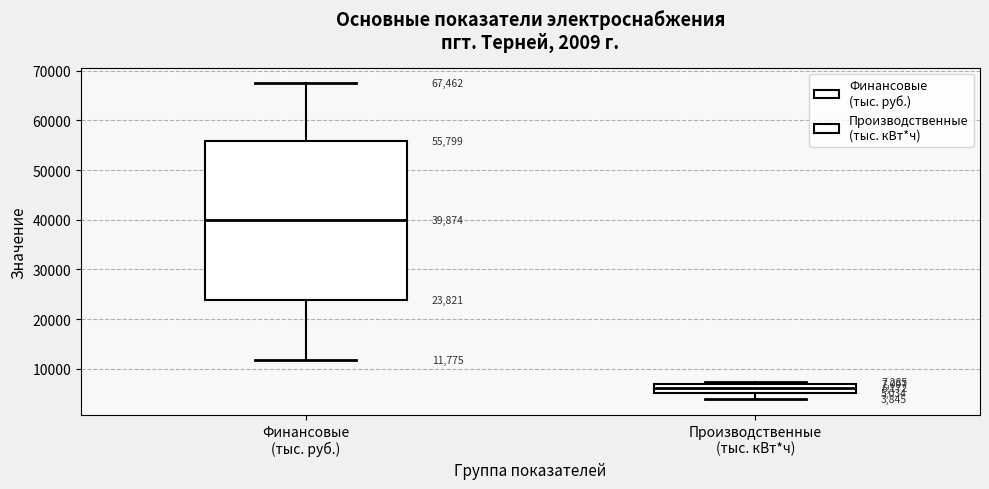

Which box's median line is the highest?

Финансовые (тыс. руб.)